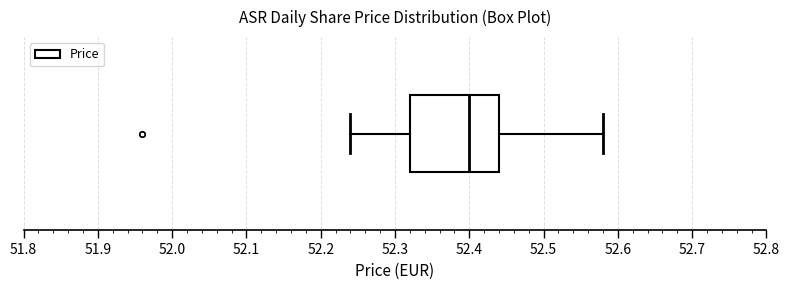

Where does the left whisker of the box end on the x-axis? The values are not printed on the chart, so give them approximately, as read against the axis.

52.24